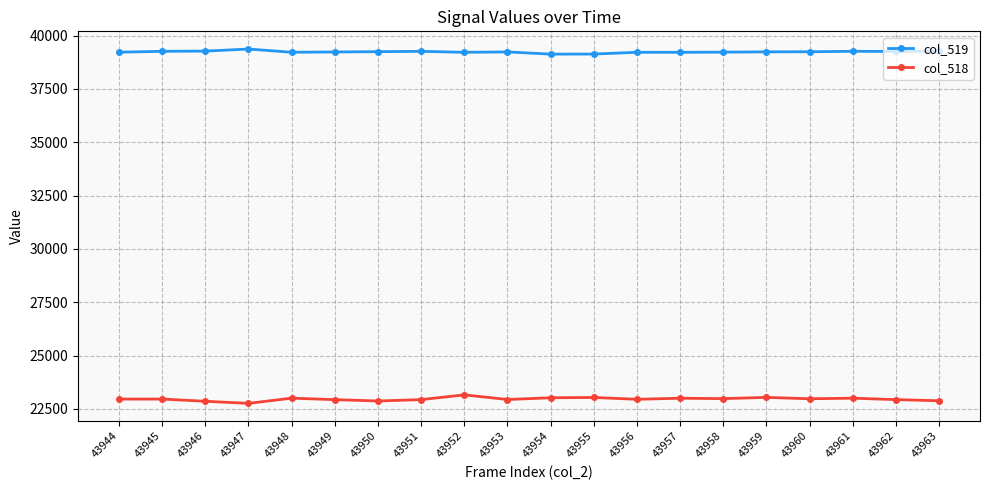

True or false: col_519 and col_518 cross at least once.

False